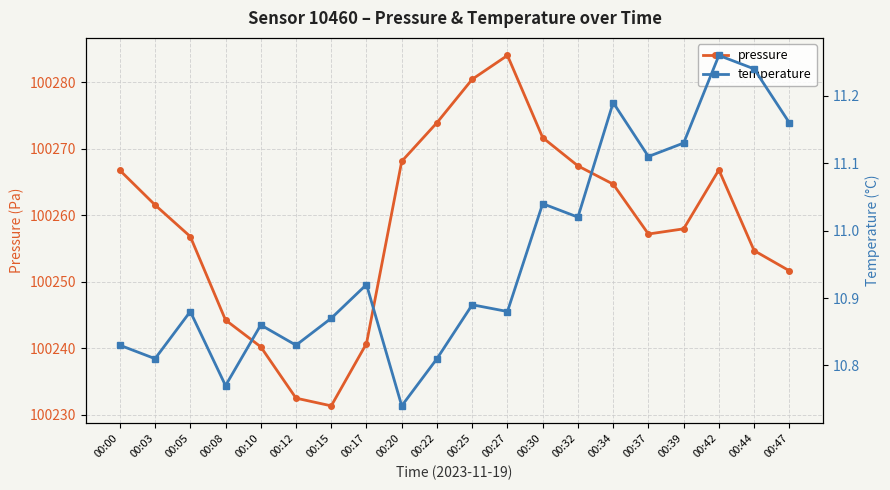

What is the average value of the temperature series?

11.0